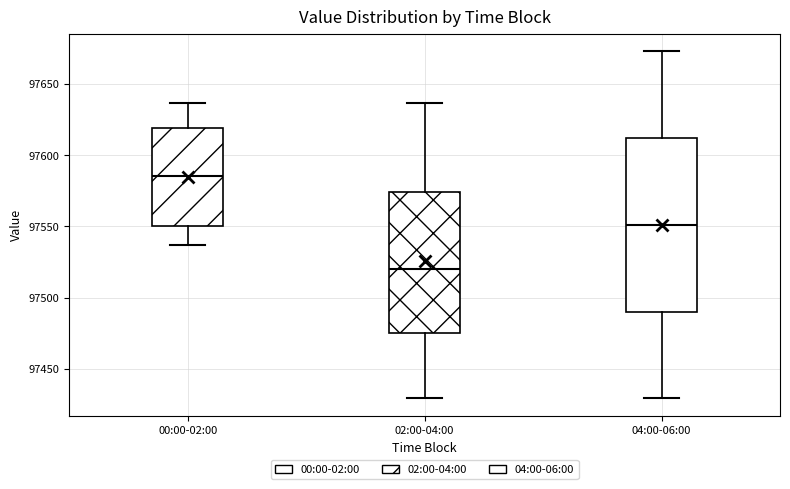

Which box has the lowest median line?

02:00-04:00